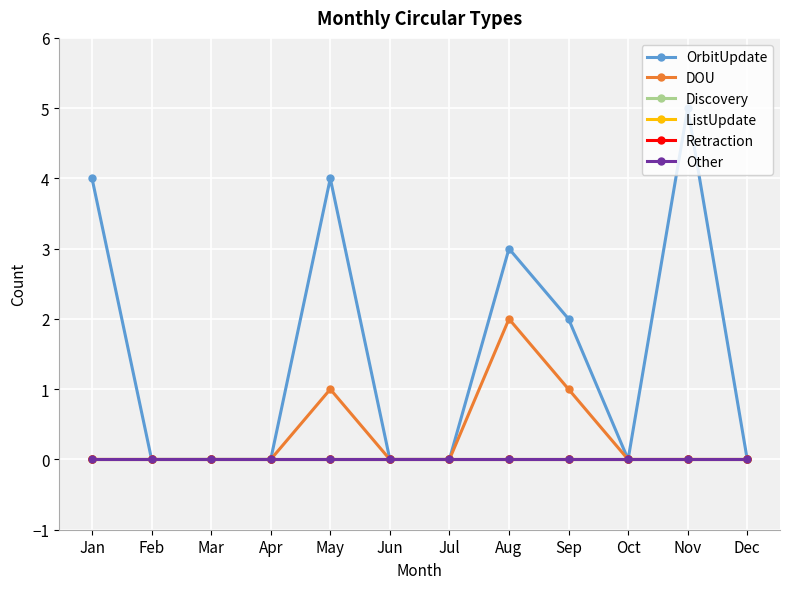

The value of OrbitUpdate at May is 1. True or false?

False